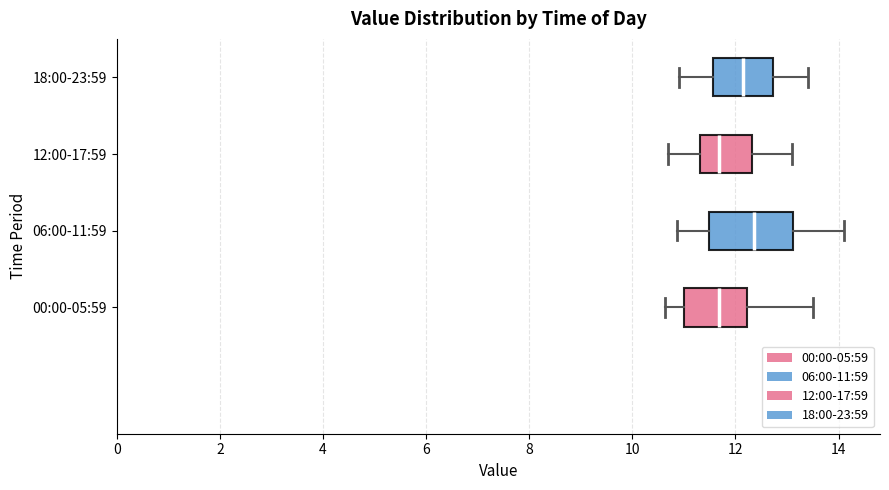

Where does the right whisker of the box for 06:00-11:59 end on the x-axis? The values are not printed on the chart, so give them approximately, as read against the axis.

14.2